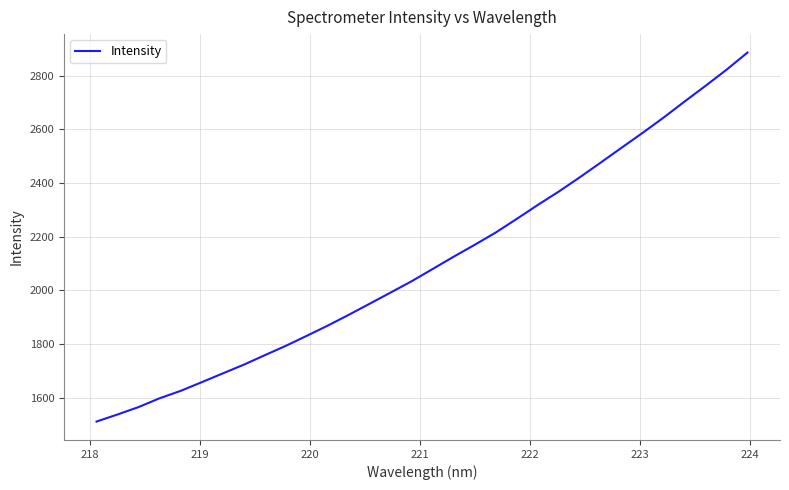

What is the difference between the second highest and minimum values?

1311.4